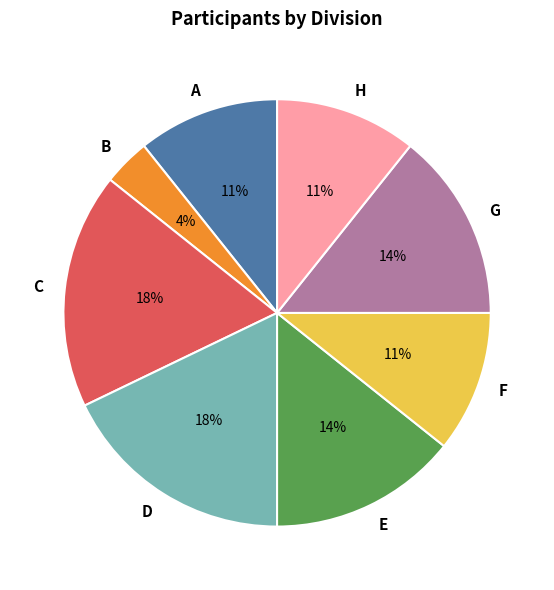

Which has a higher value, D or G?

D